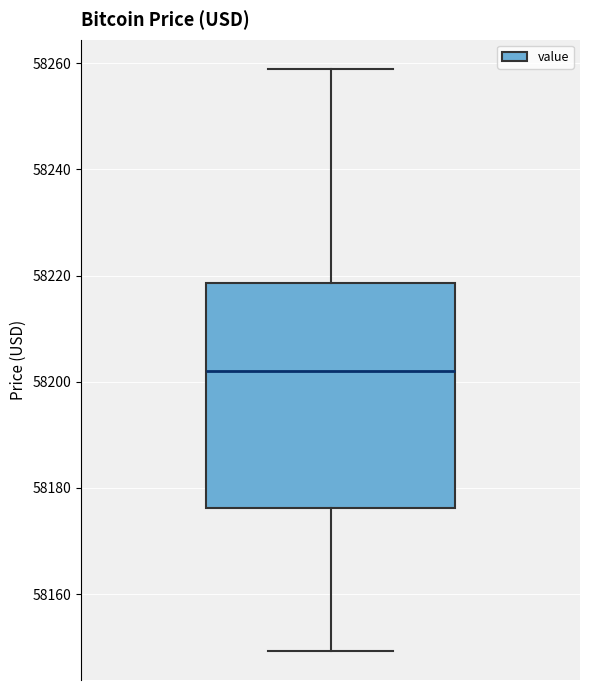

Read this box plot against the y-axis: the position of the median line, the range covered by the box, and the ends of both whiskers. The values are not printed on the chart, so give them approximately, as read against the axis.

median 58202, box 58176 to 58218, whiskers 58150 to 58258